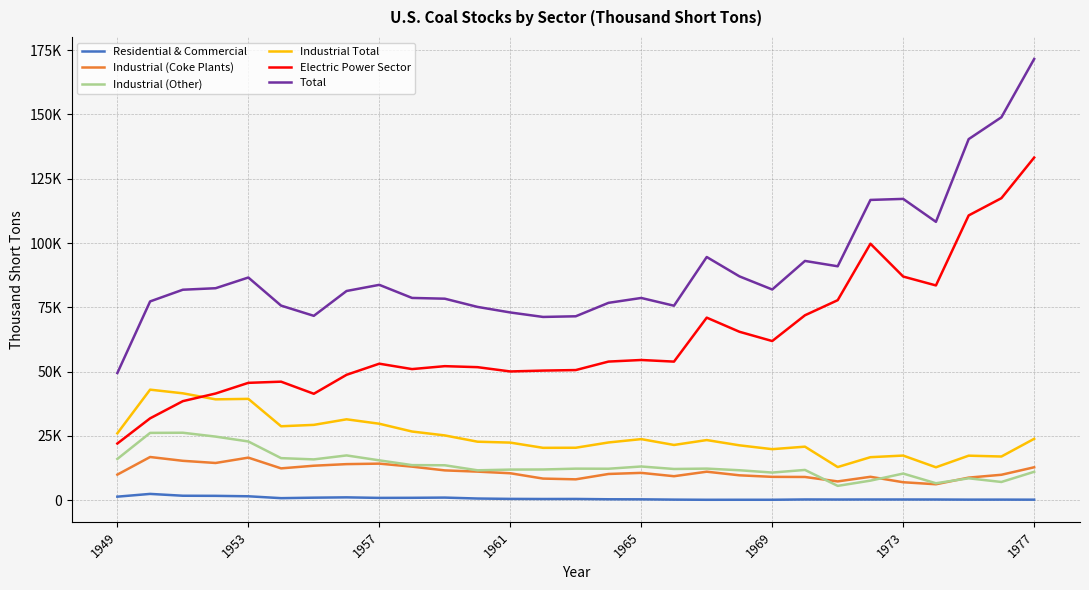

What are all the series names shown in the legend?

Residential & Commercial, Industrial (Coke Plants), Industrial (Other), Industrial Total, Electric Power Sector, Total